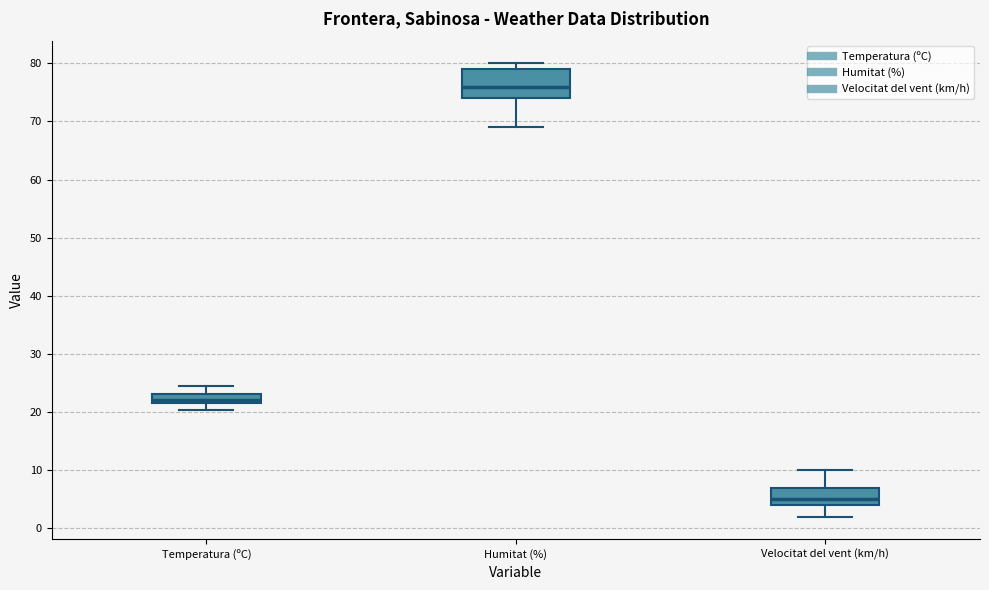

Reading left to right, read every box against the y-axis: the position of its median line, the range the box covers, and the ends of its whiskers. The values are not printed on the chart, so give them approximately, as read against the axis.

Temperatura (ºC): median 22 (inside the box), box 22 to 23, whiskers 20 to 25
Humitat (%): median 76, box 74 to 79, whiskers 69 to 80
Velocitat del vent (km/h): median 5, box 4 to 7, whiskers 2 to 10